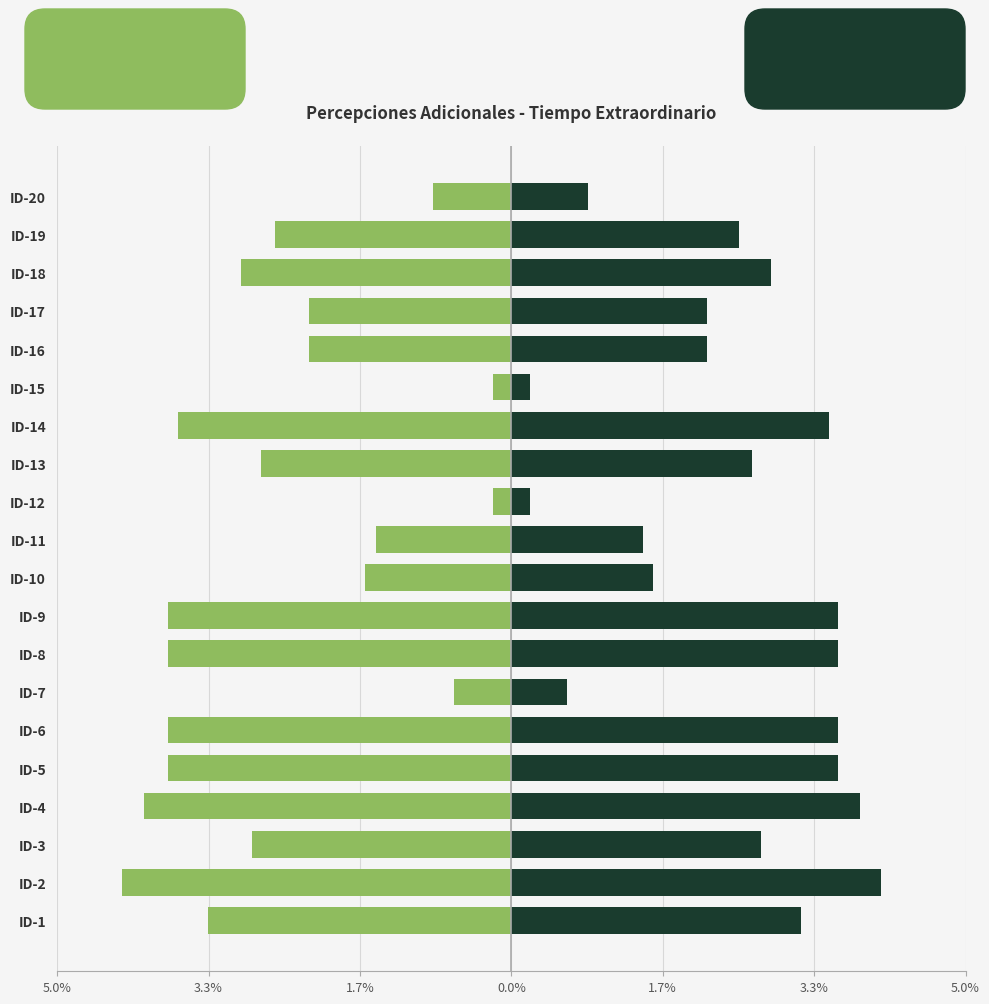

What is the difference between the maximum and minimum values in the Monto bruto series?

4.1